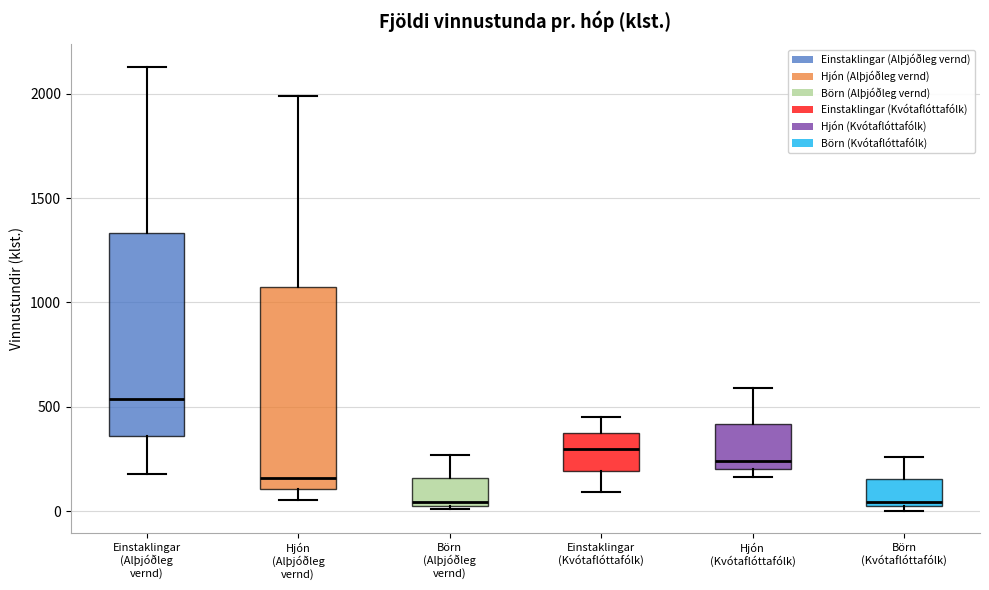

Reading left to right, read every box against the y-axis: the position of its median line, the range the box covers, and the ends of its whiskers. The values are not printed on the chart, so give them approximately, as read against the axis.

Einstaklingar (Alþjóðleg vernd): median 550, box 350 to 1350, whiskers 200 to 2150
Hjón (Alþjóðleg vernd): median 150, box 100 to 1050, whiskers 50 to 2000
Börn (Alþjóðleg vernd): median 50 (just above the box's lower edge), box 50 to 150, whiskers 0 to 250
Einstaklingar (Kvótaflóttafólk): median 300, box 200 to 400, whiskers 100 to 450
Hjón (Kvótaflóttafólk): median 250, box 200 to 400, whiskers 150 to 600
Börn (Kvótaflóttafólk): median 50, box 0 to 150, whiskers 0 (just below the box's lower edge) to 250